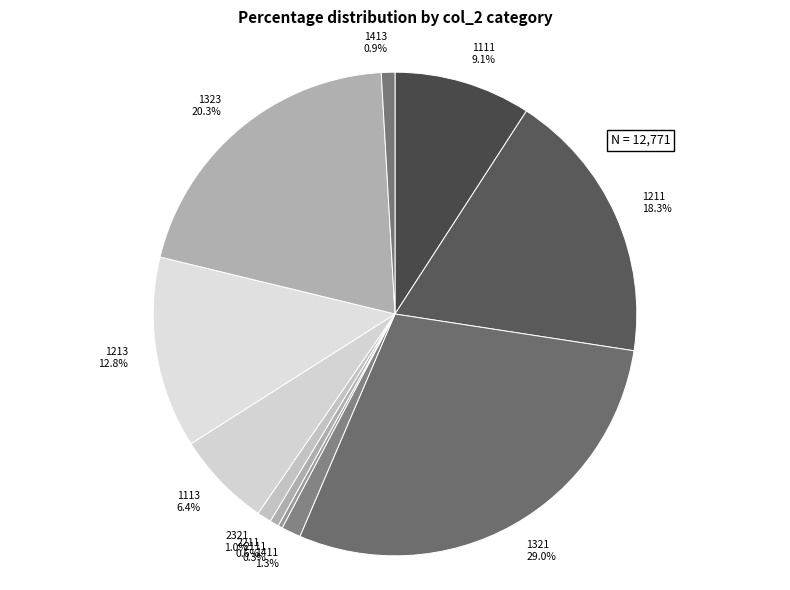

What percentage is the 2211 slice, to the nearest percent?

1%